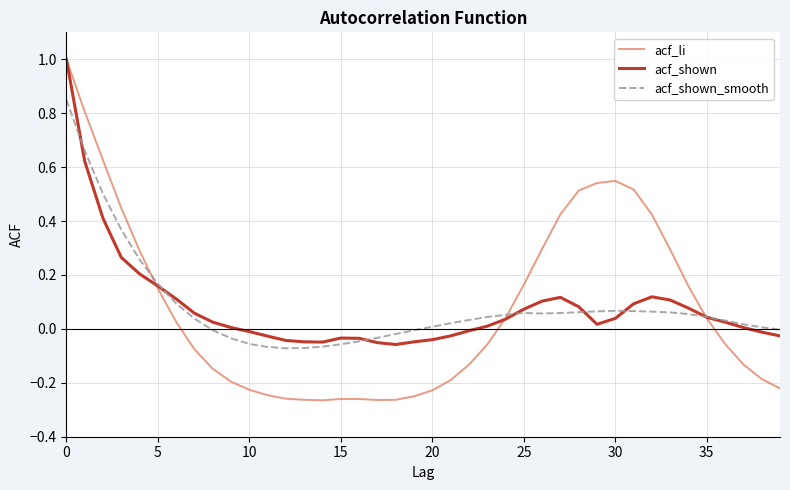

What is the greatest value displayed?

1.0